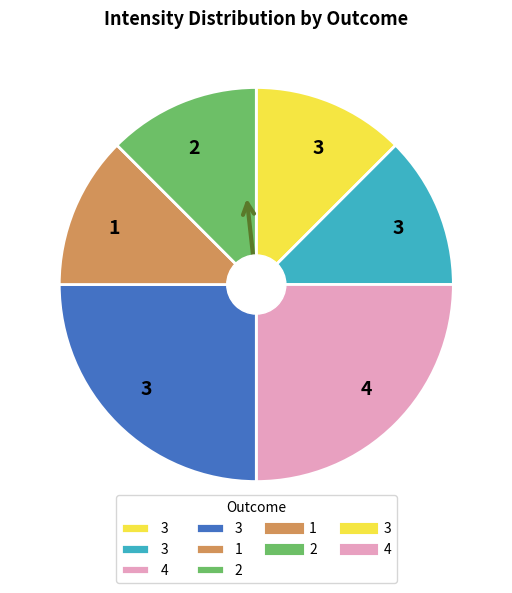

Does any single category account for the majority?

No